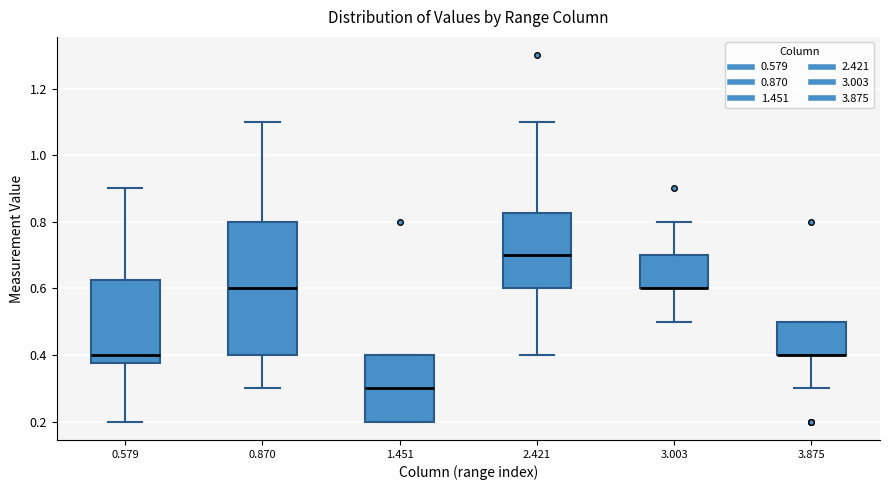

Reading left to right, transcribe this box plot: for each box, give where its median line is, the range the box spans, and where its two whiskers end, as read against the y-axis. The values are not printed on the chart, so give them approximately, as read against the axis.

0.579: median 0.40, box 0.38 to 0.62, whiskers 0.20 to 0.90
0.870: median 0.60, box 0.40 to 0.80, whiskers 0.30 to 1.10
1.451: median 0.30, box 0.20 to 0.40, whiskers 0.20 to 0.40
2.421: median 0.70, box 0.60 to 0.82, whiskers 0.40 to 1.10
3.003: median 0.60 (drawn on the box's lower edge), box 0.60 to 0.70, whiskers 0.50 to 0.80
3.875: median 0.40 (drawn on the box's lower edge), box 0.40 to 0.50, whiskers 0.30 to 0.50